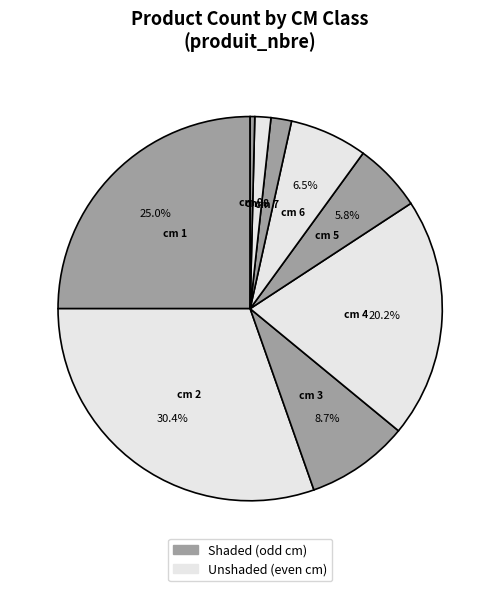

Do cm 7 and cm 5 together represent more than half of the pie?

No